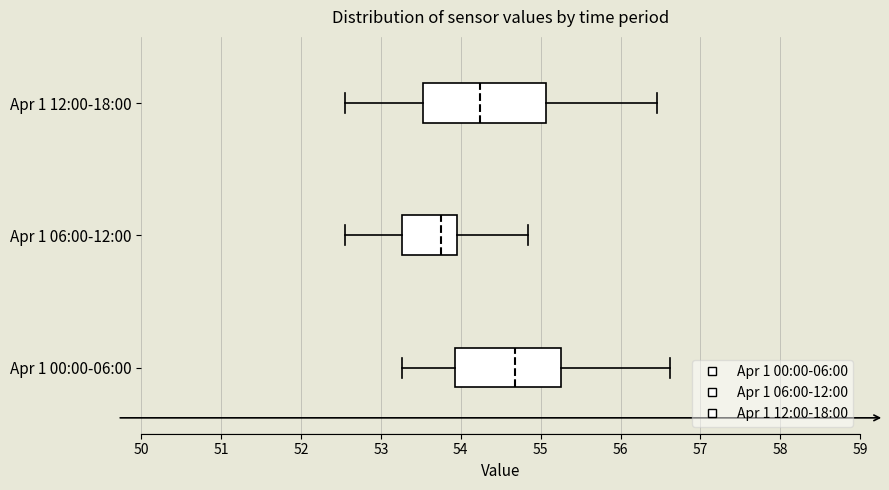

Which box is the widest, from its left edge to its right edge?

Apr 1 12:00-18:00